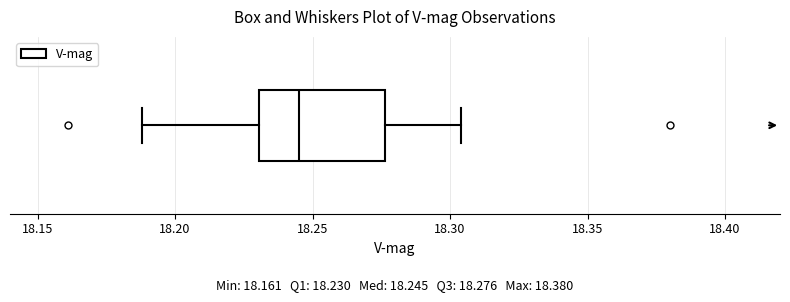

Read this box plot against the x-axis: the position of the median line, the range covered by the box, and the ends of both whiskers. The values are not printed on the chart, so give them approximately, as read against the axis.

median 18.245, box 18.230 to 18.275, whiskers 18.190 to 18.305